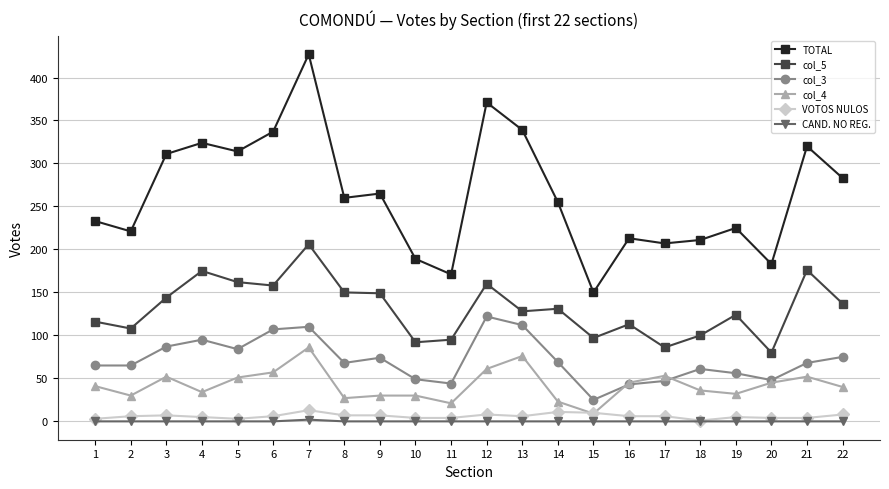

What is the minimum value for TOTAL?

150